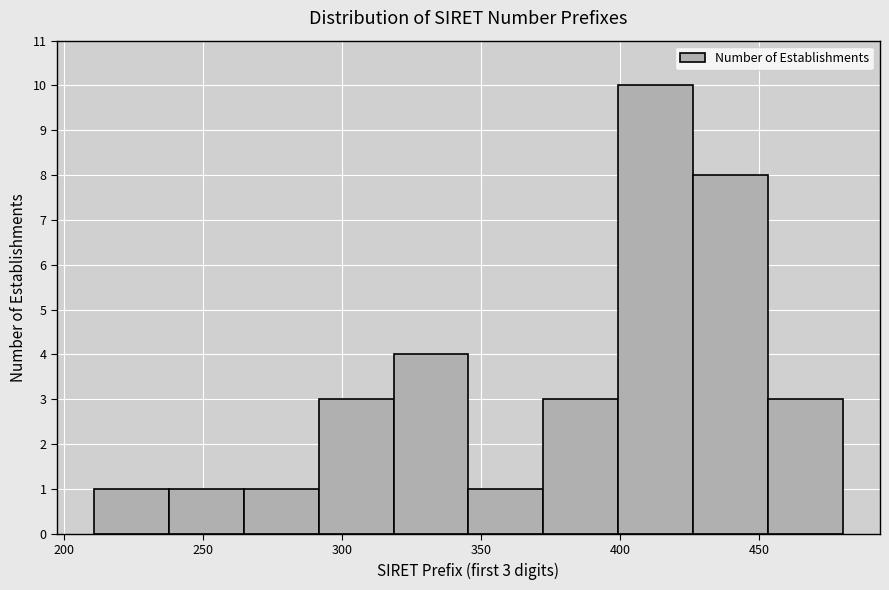

Over which range of the x-axis is the bar tallest?

400 to 425